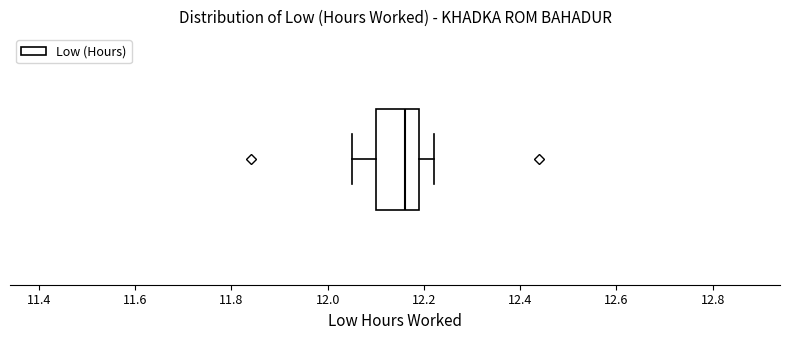

Where does the left whisker of the box end on the x-axis? The values are not printed on the chart, so give them approximately, as read against the axis.

12.06